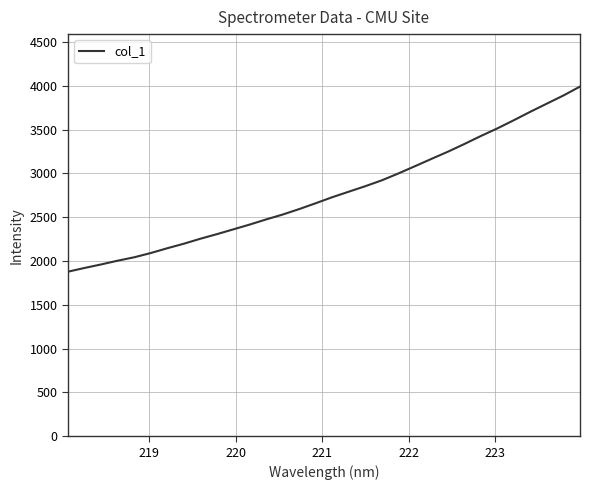

What is the difference between the maximum and minimum values?

2112.6